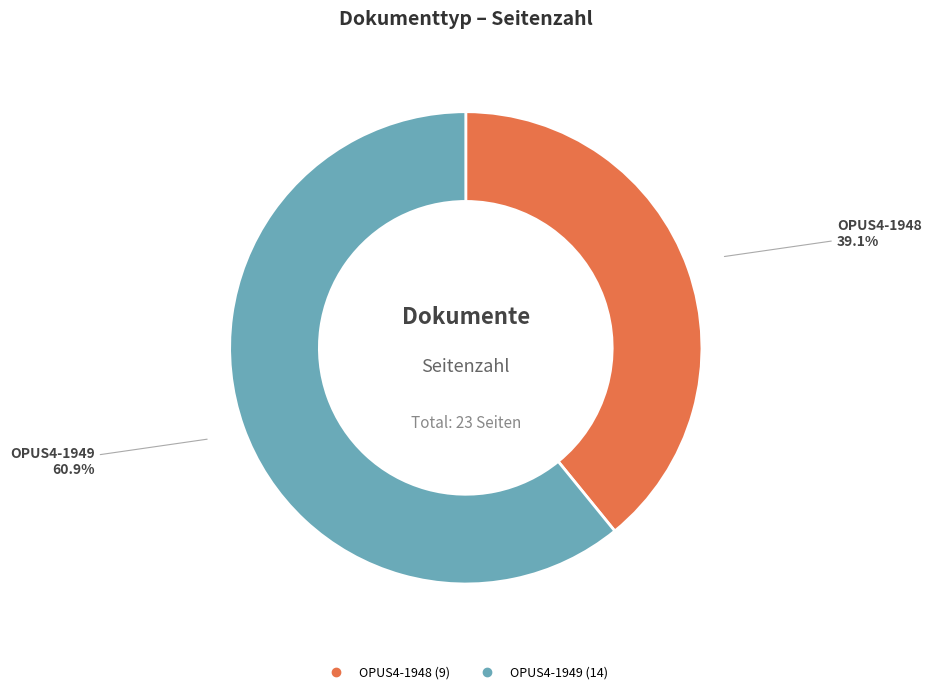

The OPUS4-1949 slice represents 61% of the pie. True or false?

True